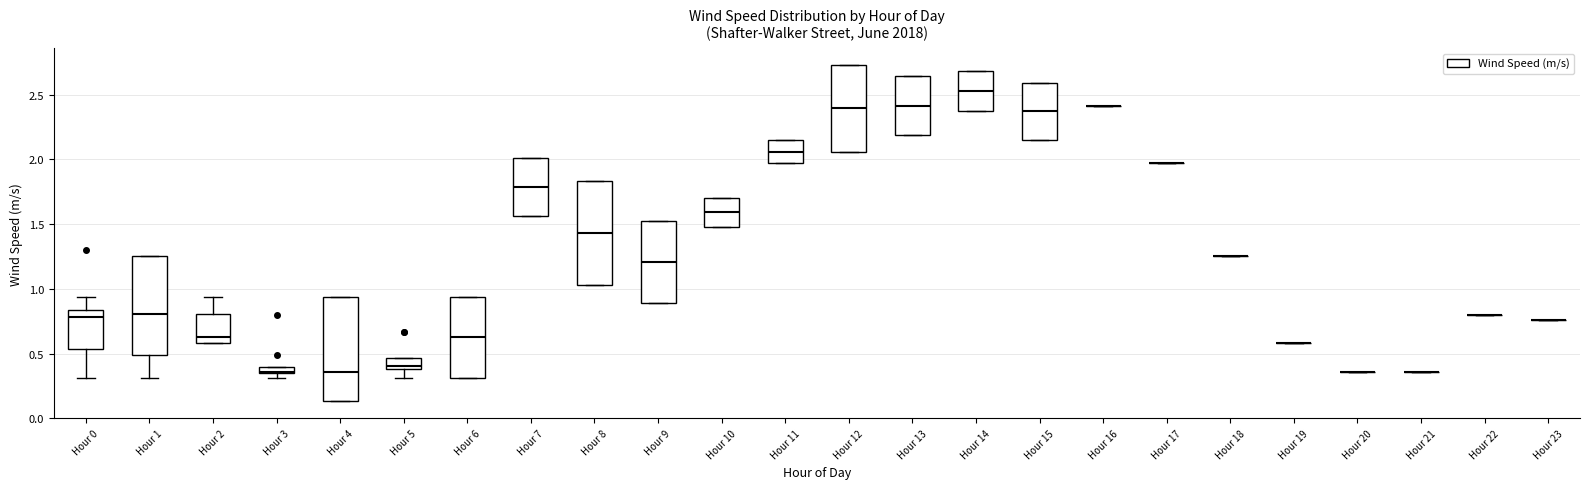

Where is the lower edge of the box for Hour 7 on the y-axis? The values are not printed on the chart, so give them approximately, as read against the axis.

1.55